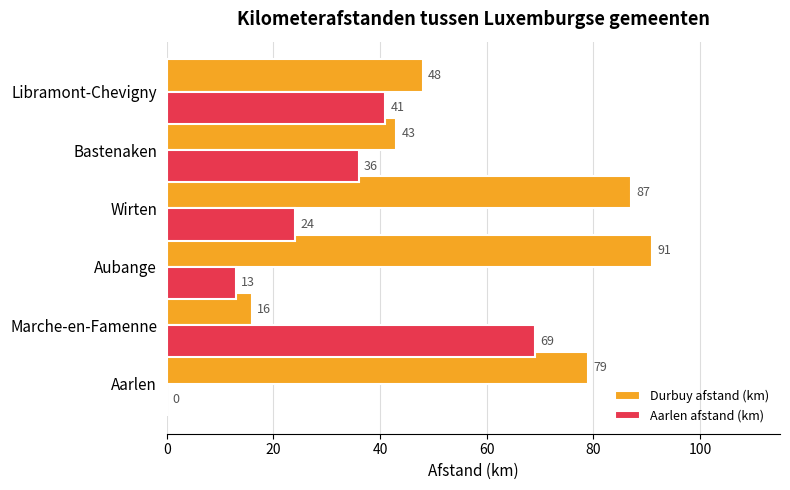

How many values in Aarlen afstand (km) are above zero?

5